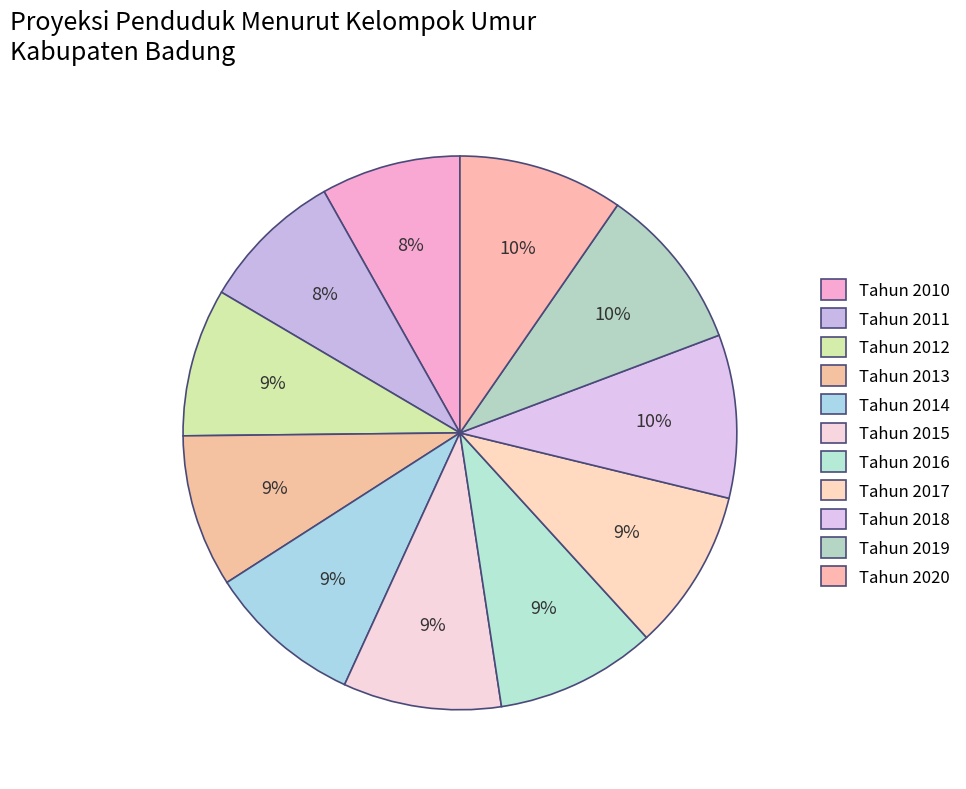

Is it true that Tahun 2020 is 3% of the pie?

False